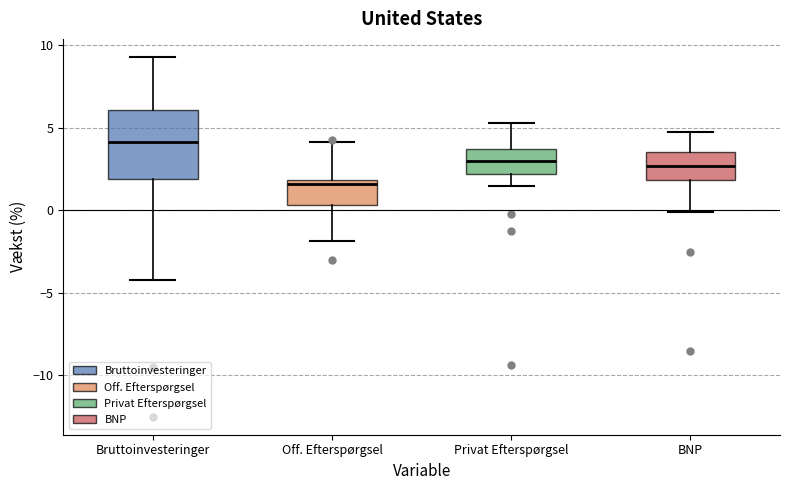

Which box is the tallest, from its lower edge to its upper edge?

Bruttoinvesteringer